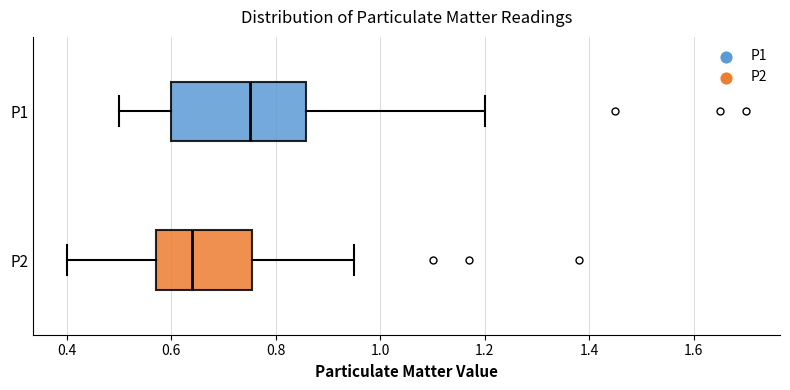

Comparing the boxes themselves (not the whiskers), which one is the widest?

P1